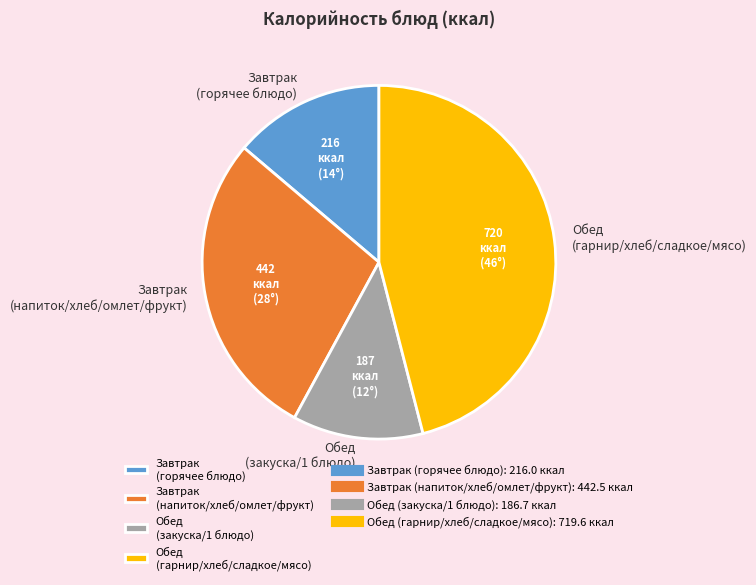

Which category has the smallest portion of the pie?

Обед (закуска/1 блюдо)